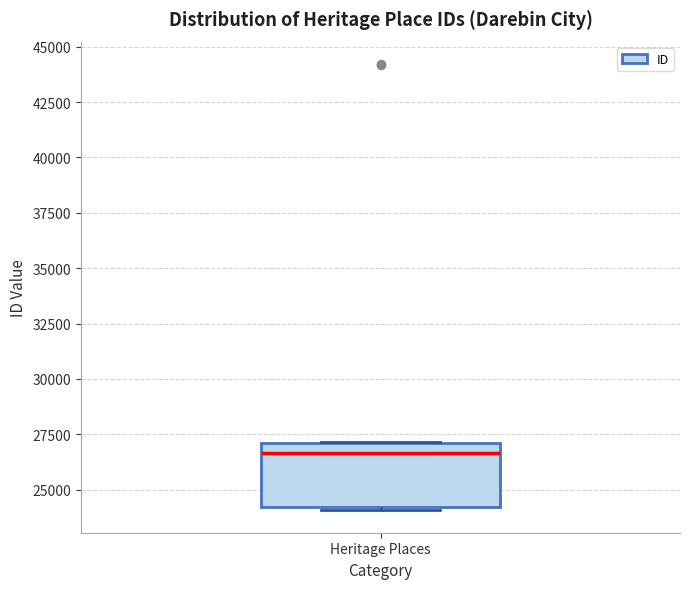

Where is the upper edge of the box for Heritage Places on the y-axis? The values are not printed on the chart, so give them approximately, as read against the axis.

27000